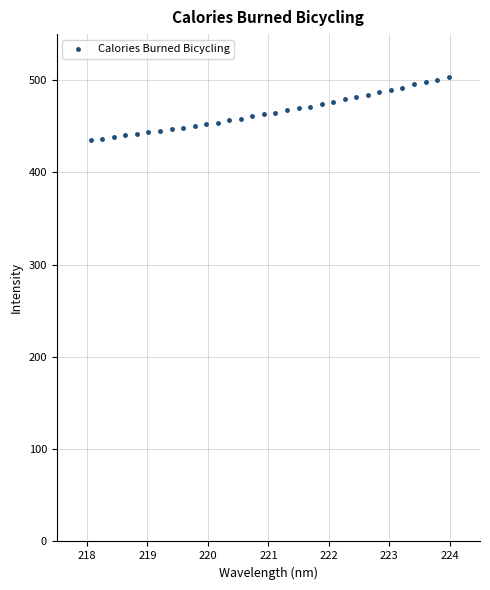

What is the range of Y values (max minus min)?

68.5